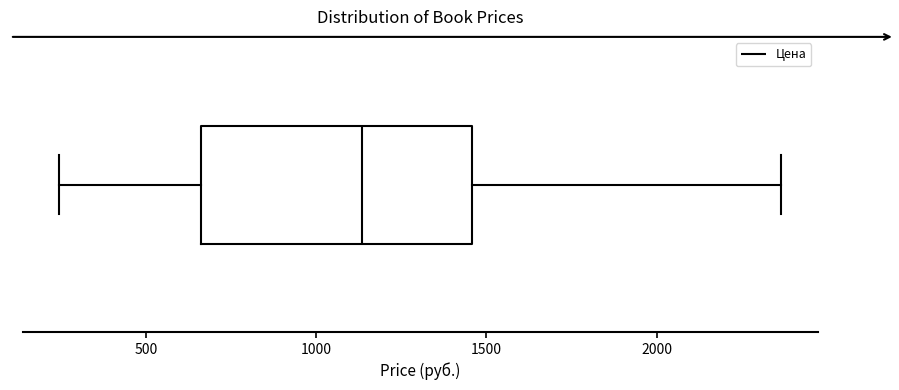

Read this box plot against the x-axis: the position of the median line, the range covered by the box, and the ends of both whiskers. The values are not printed on the chart, so give them approximately, as read against the axis.

median 1150, box 650 to 1450, whiskers 250 to 2350